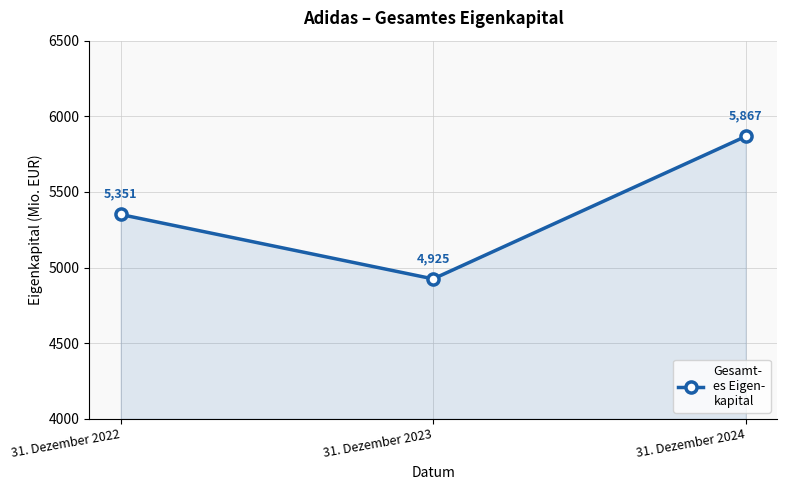

How many data points does each series have?

3